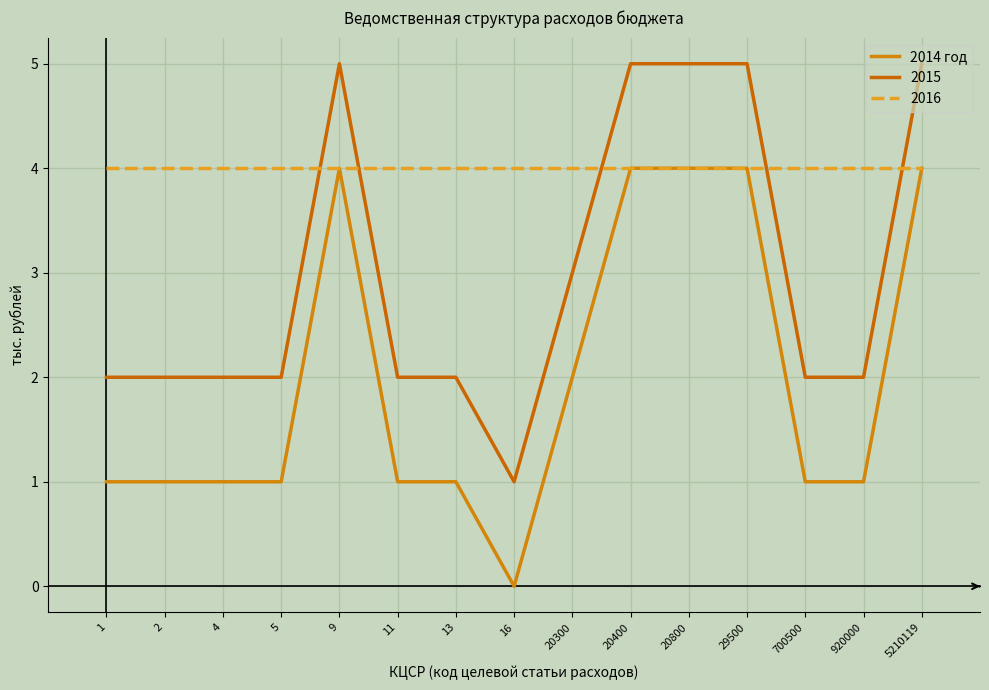

Does the chart display data point markers on the line(s)?

No